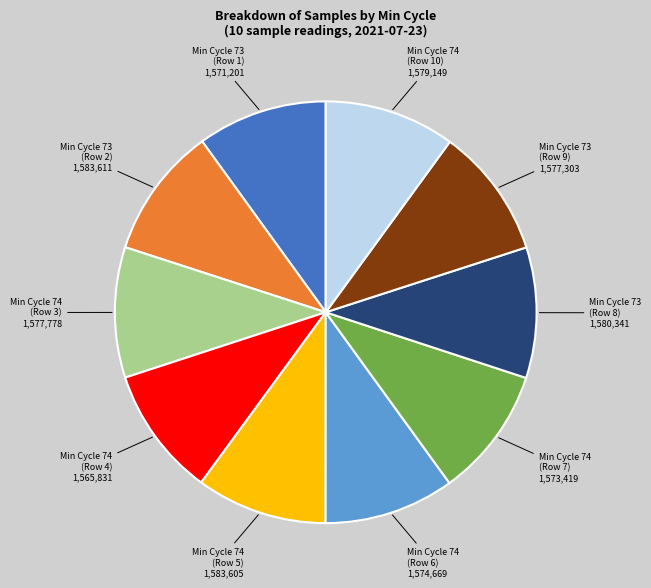

Does any single category account for the majority?

No